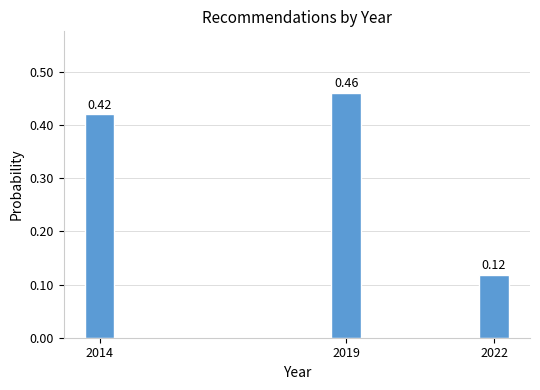

Rank the categories by value from lowest to highest.

2022, 2014, 2019